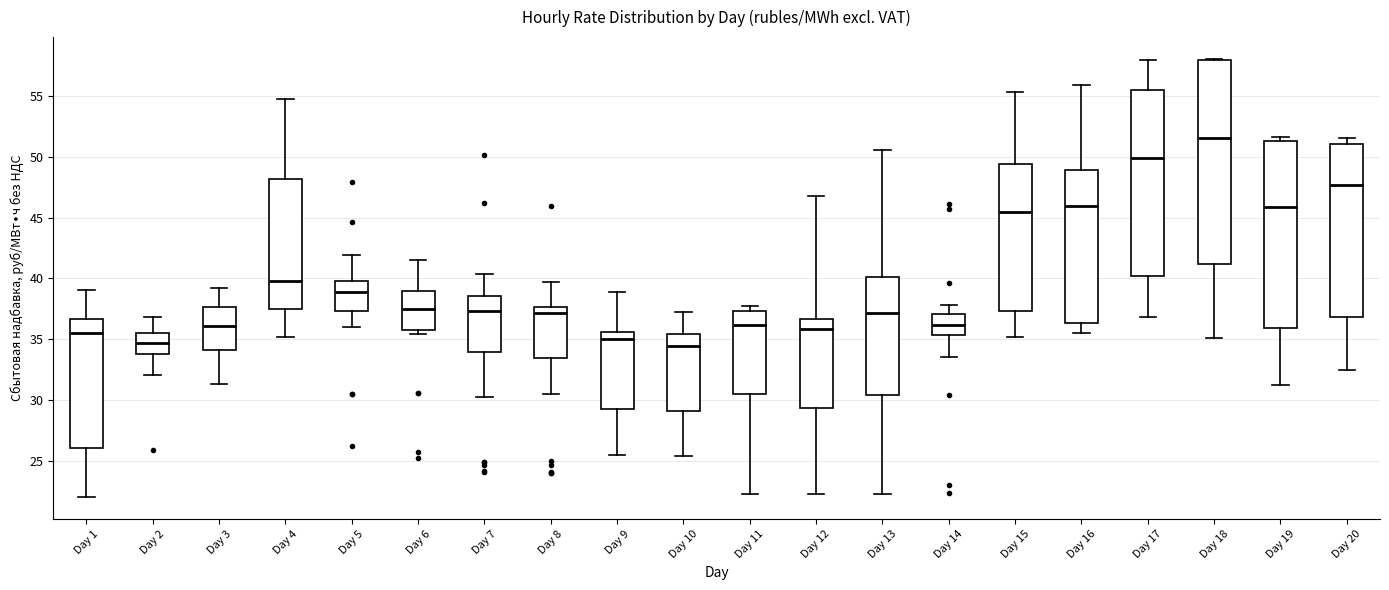

Comparing the boxes themselves (not the whiskers), which one is the tallest?

Day 18